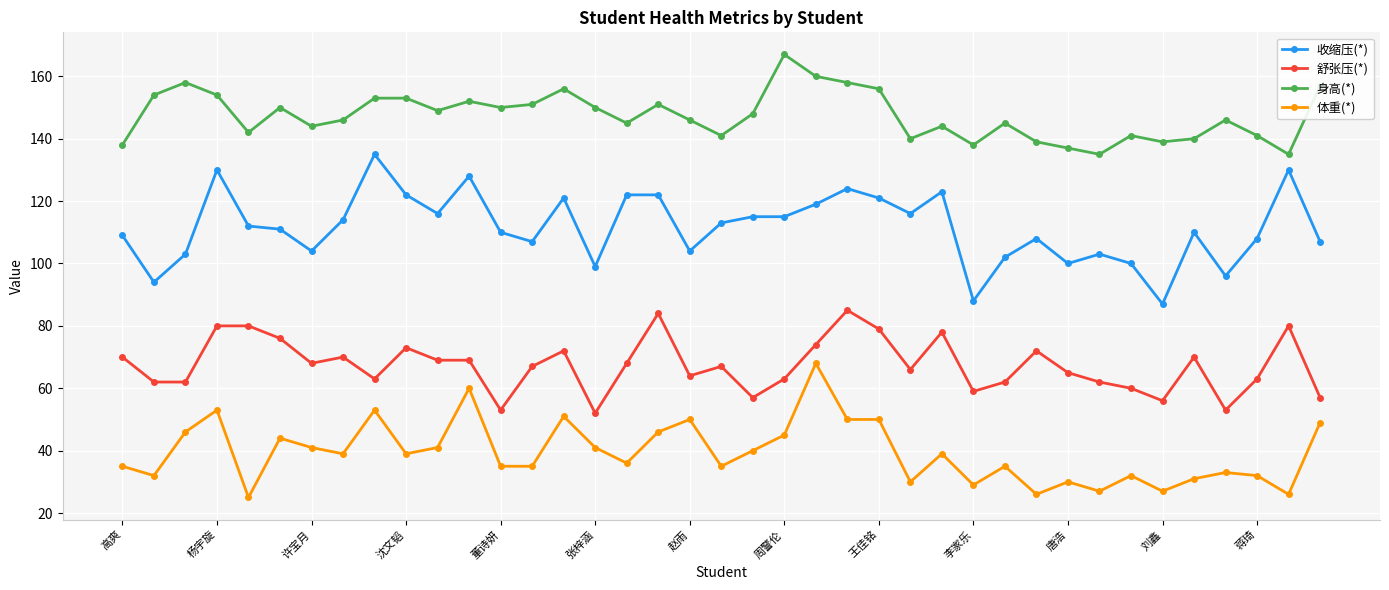

What are all the series names shown in the legend?

收缩压(*), 舒张压(*), 身高(*), 体重(*)